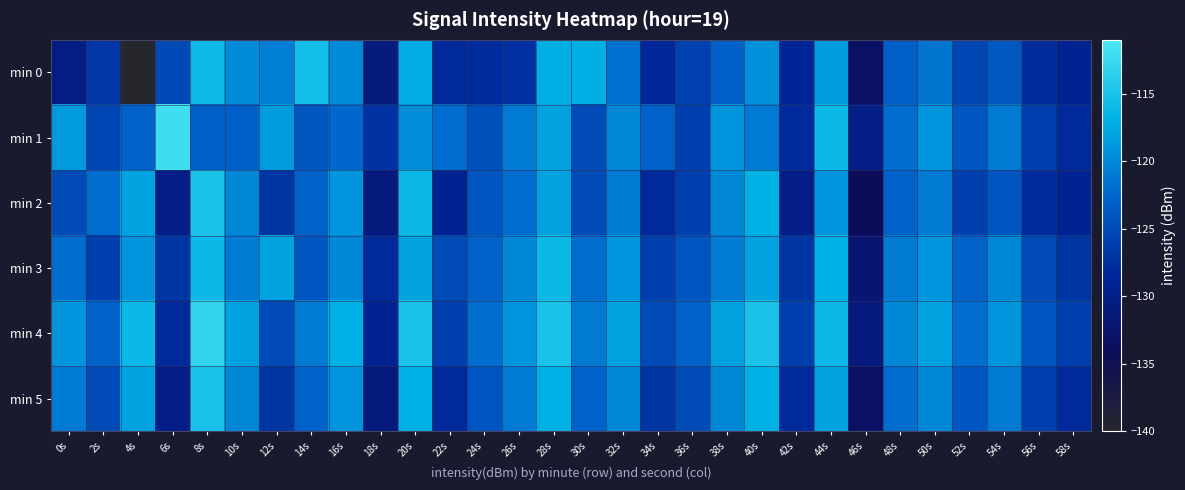

List the series in order of their peak value, highest first.

min 1, min 4, min 2, min 5, min 0, min 3